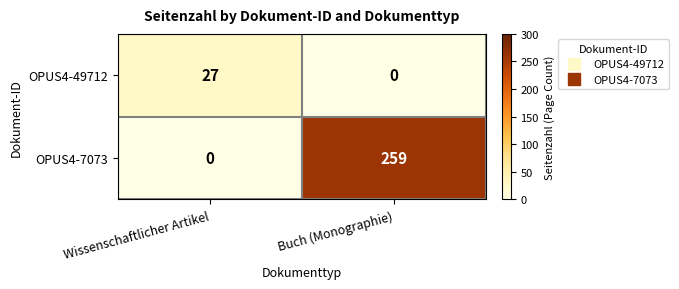

Which category has the highest value across all series?

Buch (Monographie)